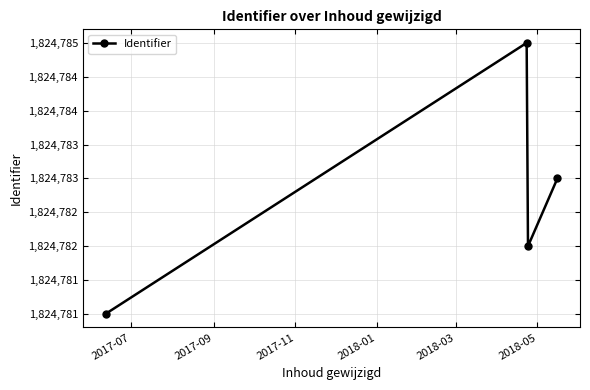

Is this an area chart (filled region under the line)?

No